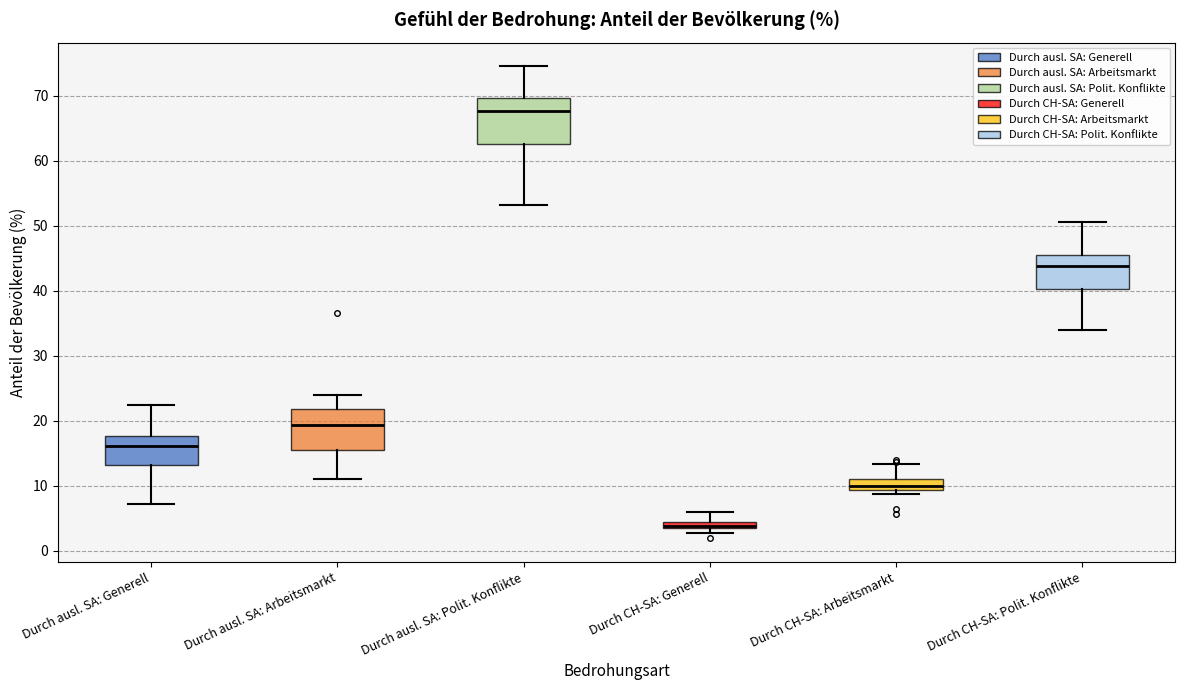

Where does the upper whisker of the box for Durch CH-SA: Arbeitsmarkt end on the y-axis? The values are not printed on the chart, so give them approximately, as read against the axis.

13